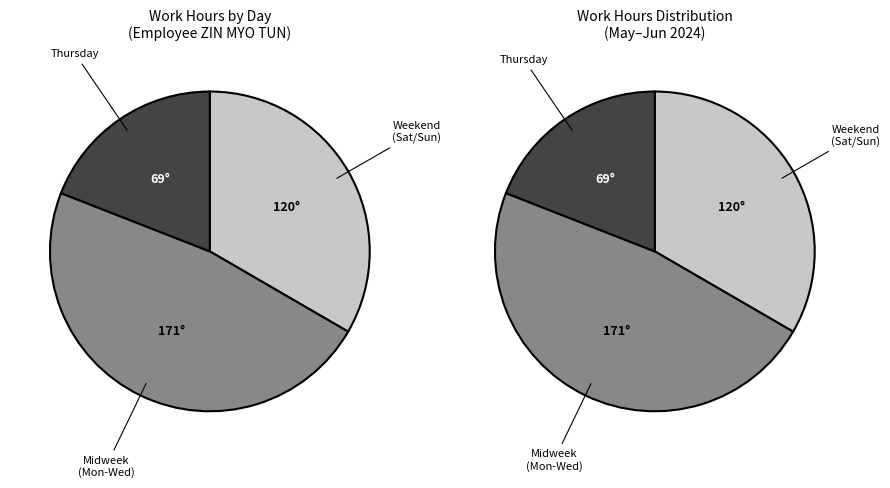

Does Thu 6 represent more than half of the total?

No